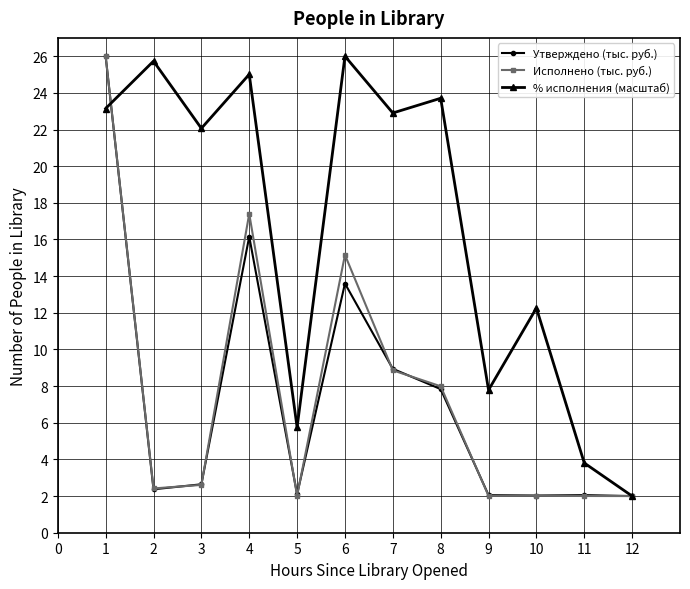

Where is the first local maximum for Исполнено (тыс. руб.)?

4